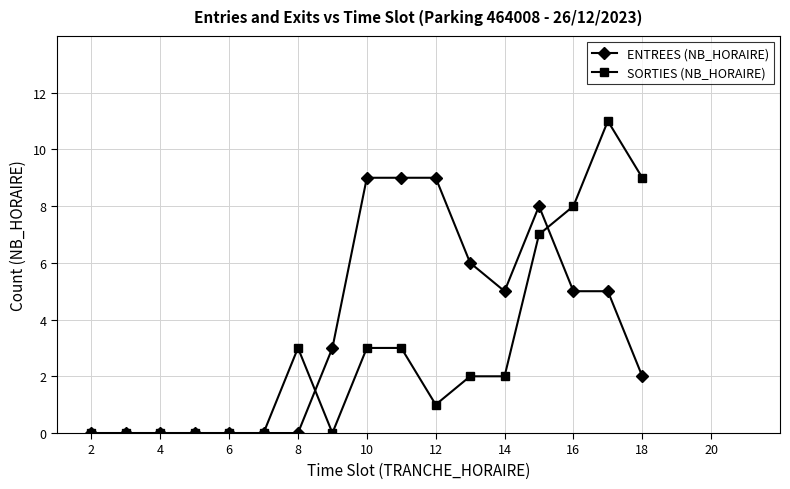

Reading left to right, extract all data points from this chart.

ENTREES (NB_HORAIRE): 0	0	0	0	0	0	0	3	9	9	9	6	5	8	5	5	2
SORTIES (NB_HORAIRE): 0	0	0	0	0	0	3	0	3	3	1	2	2	7	8	11	9